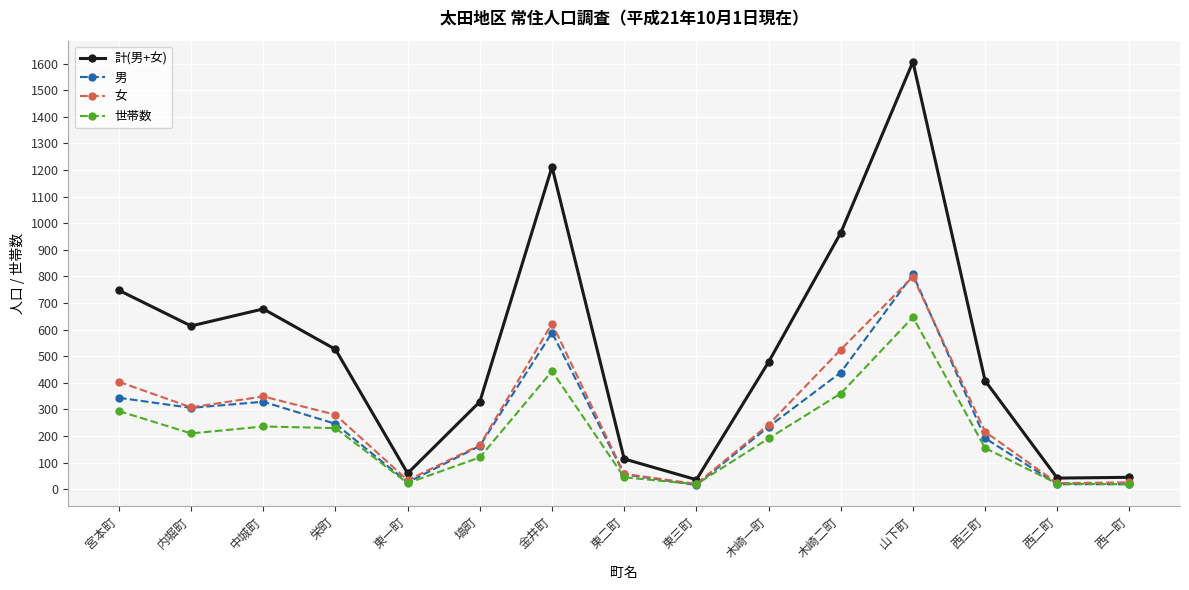

What is the difference between the second highest and second lowest values in the 計(男+女) series?

1170